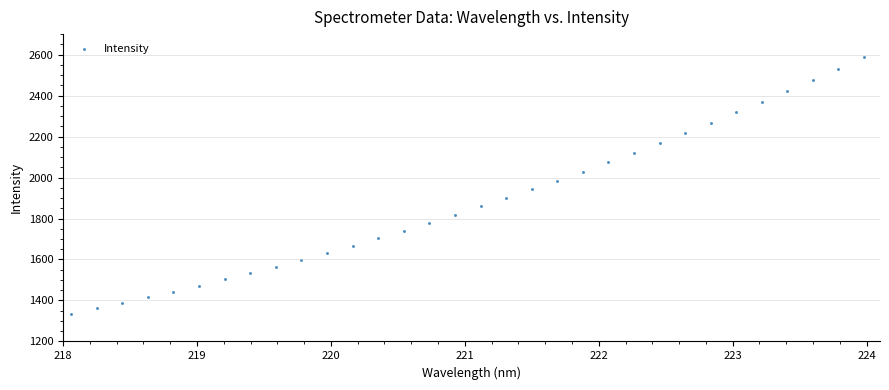

What is the range of X values (max minus min)?

5.9